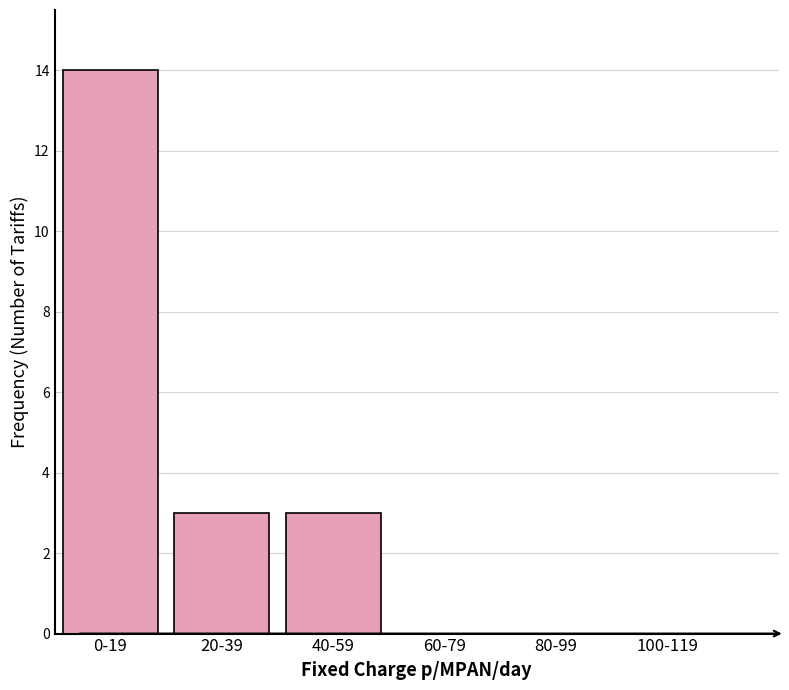

Reading left to right, extract all data points from this chart.

0-19=14	20-39=3	40-59=3	60-79=0	80-99=0	100-119=0